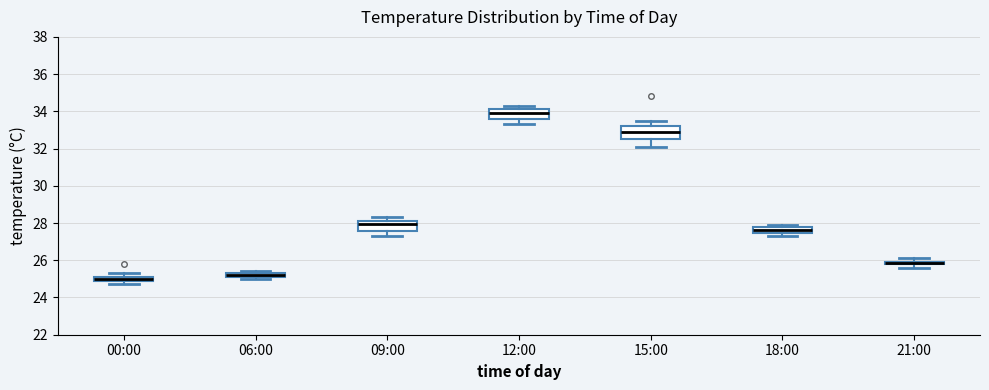

Where is the lower edge of the box for 06:00 on the y-axis? The values are not printed on the chart, so give them approximately, as read against the axis.

25.2